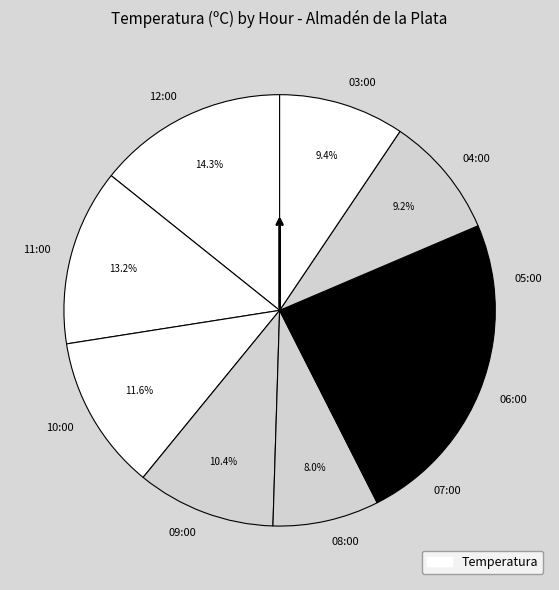

Combined, do 05:00 and 12:00 account for over 50%?

No